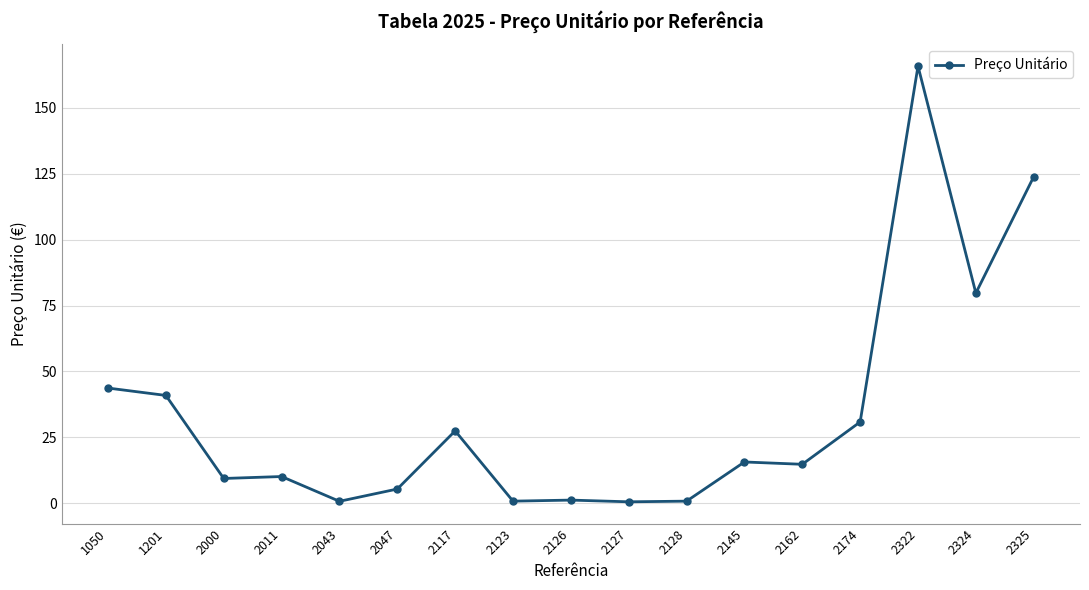

What is the difference between the values at 2325 and 2000?

114.5